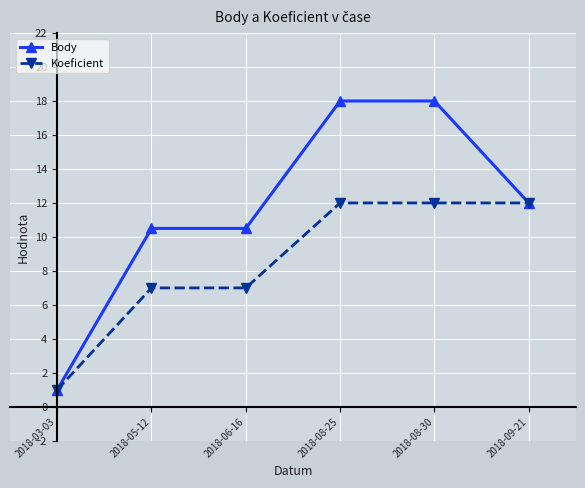

What is the minimum value shown in the chart?

1.0